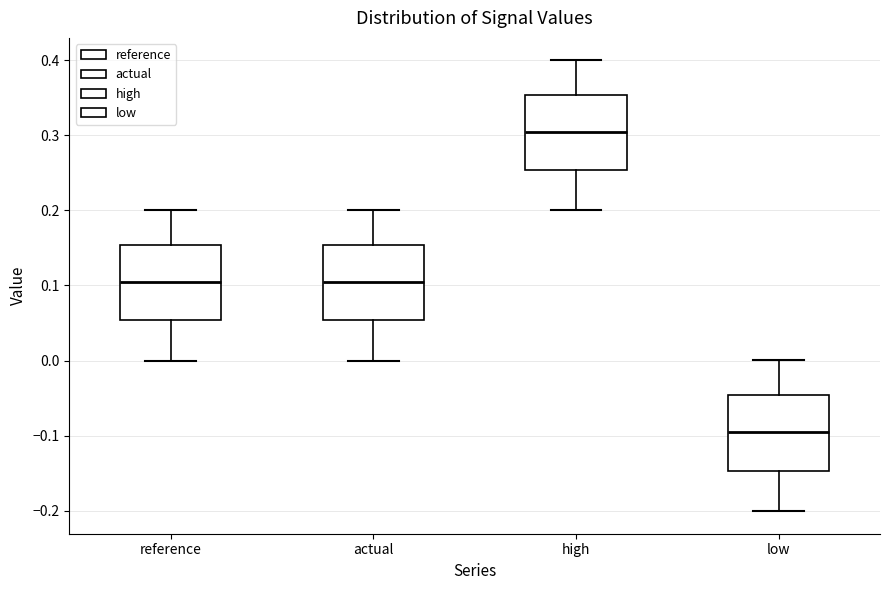

Where is the lower edge of the box for low on the y-axis? The values are not printed on the chart, so give them approximately, as read against the axis.

-0.15